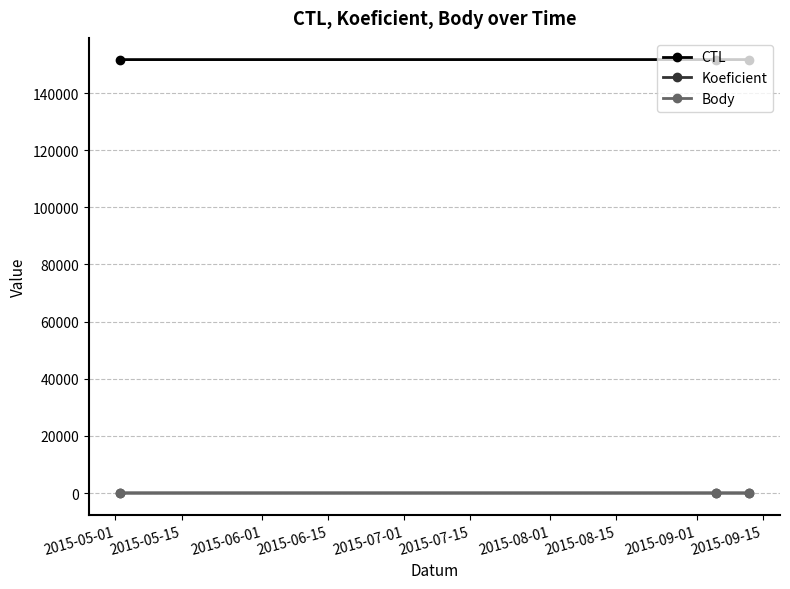

Does the chart display data point markers on the line(s)?

Yes